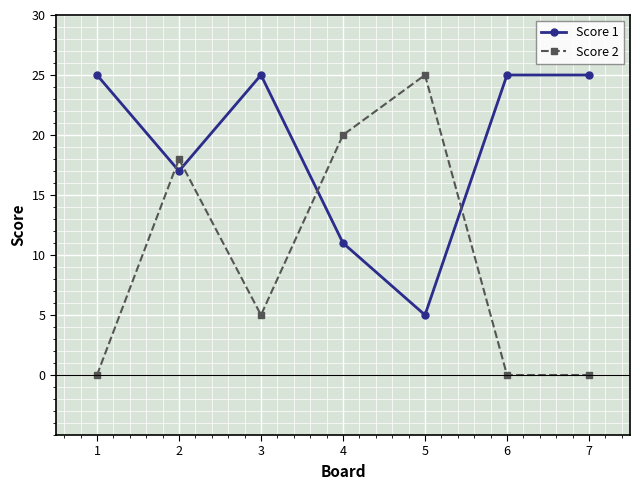

Reading left to right, extract all data points from this chart.

Score 1: 1=25	2=17	3=25	4=11	5=5	6=25	7=25
Score 2: 1=0	2=18	3=5	4=20	5=25	6=0	7=0